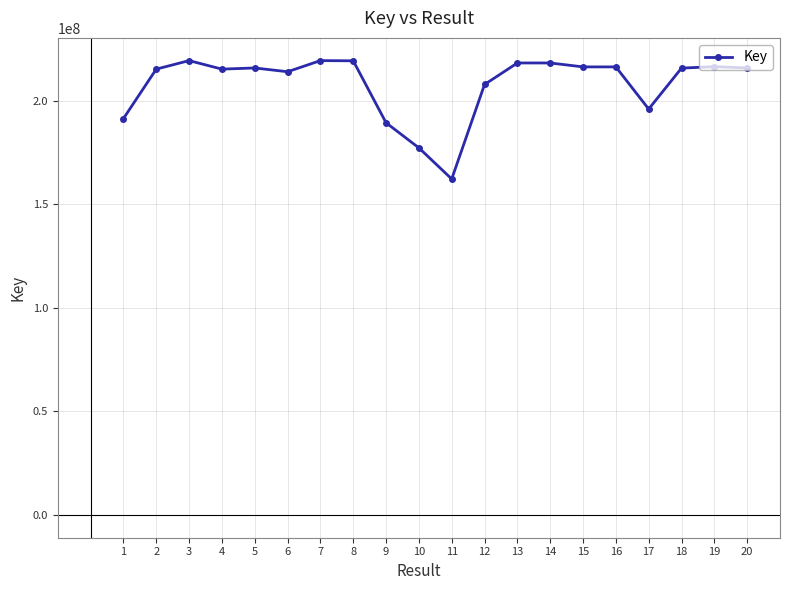

True or false: the data has more than 2 interior local peaks.

True